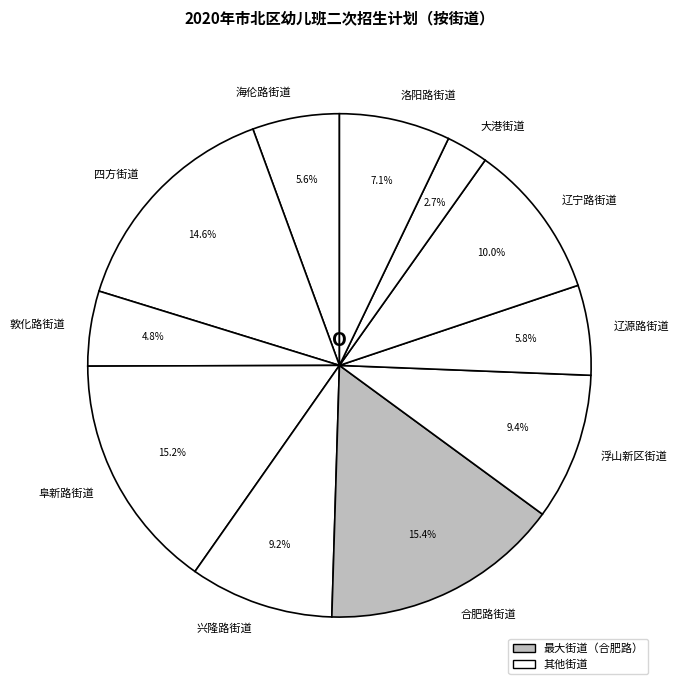

Is it true that 洛阳路街道 is 7% of the pie?

True